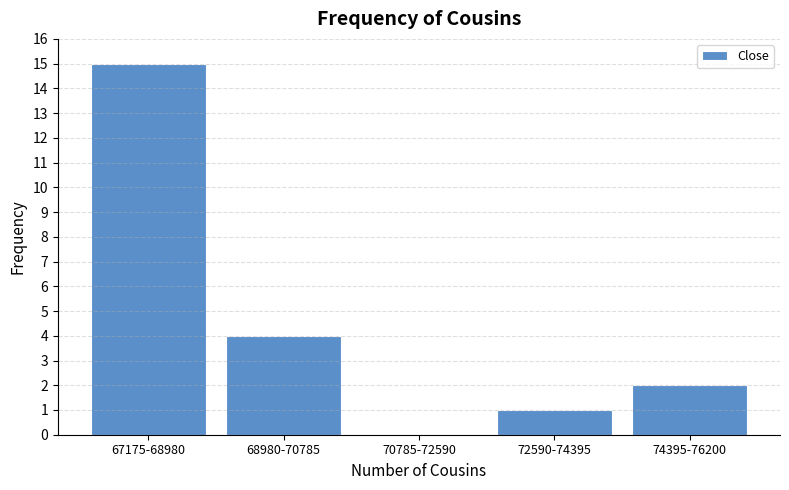

Reading left to right, extract all data points from this chart.

67175-68980=15	68980-70785=4	70785-72590=0	72590-74395=1	74395-76200=2